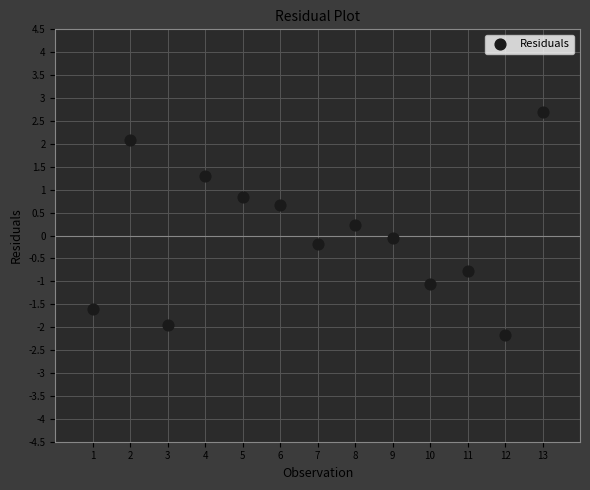

What is the range of Y values (max minus min)?

4.9